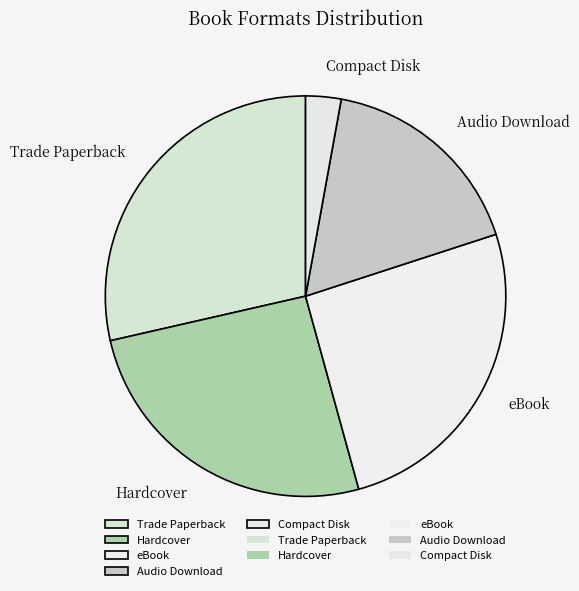

How many segments does this pie chart have?

5